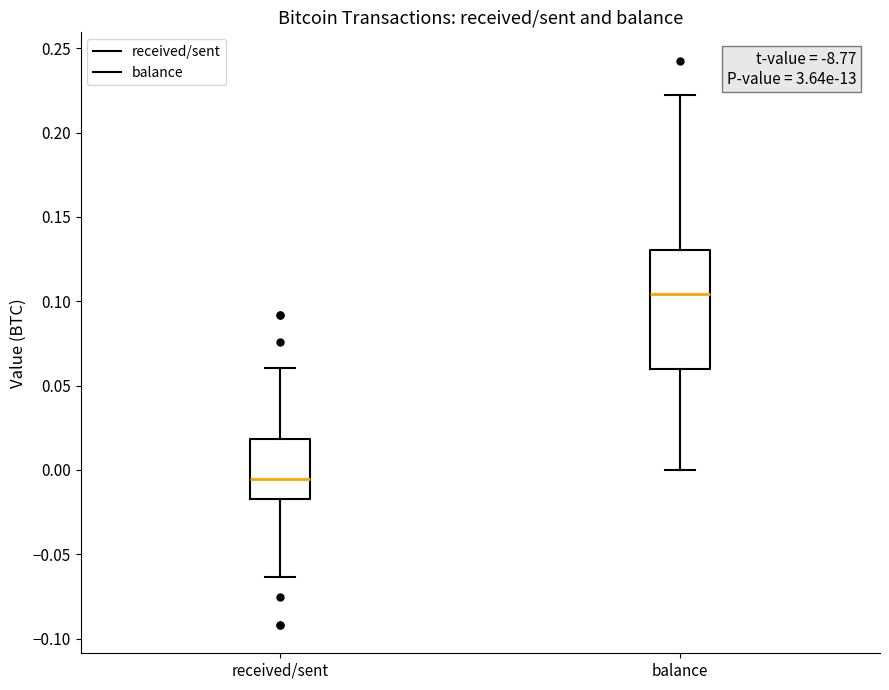

Reading left to right, read every box against the y-axis: the position of its median line, the range the box covers, and the ends of its whiskers. The values are not printed on the chart, so give them approximately, as read against the axis.

received/sent: median -0.005, box -0.015 to 0.020, whiskers -0.065 to 0.060
balance: median 0.105, box 0.060 to 0.130, whiskers 0.000 to 0.220